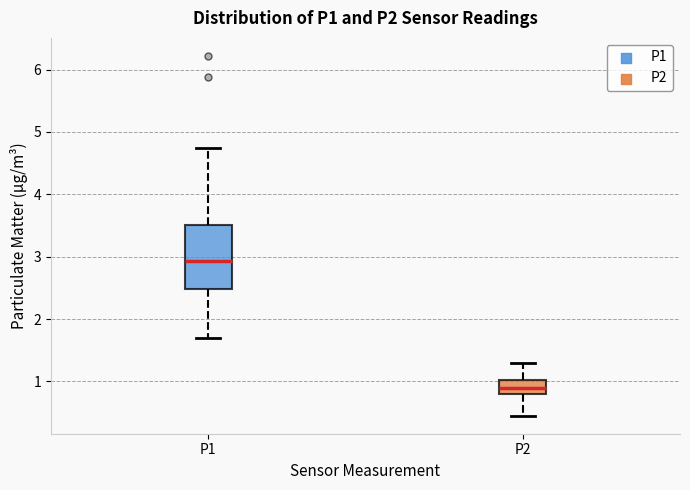

Reading left to right, read every box against the y-axis: the position of its median line, the range the box covers, and the ends of its whiskers. The values are not printed on the chart, so give them approximately, as read against the axis.

P1: median 2.9, box 2.5 to 3.5, whiskers 1.7 to 4.8
P2: median 0.9, box 0.8 to 1.0, whiskers 0.5 to 1.3